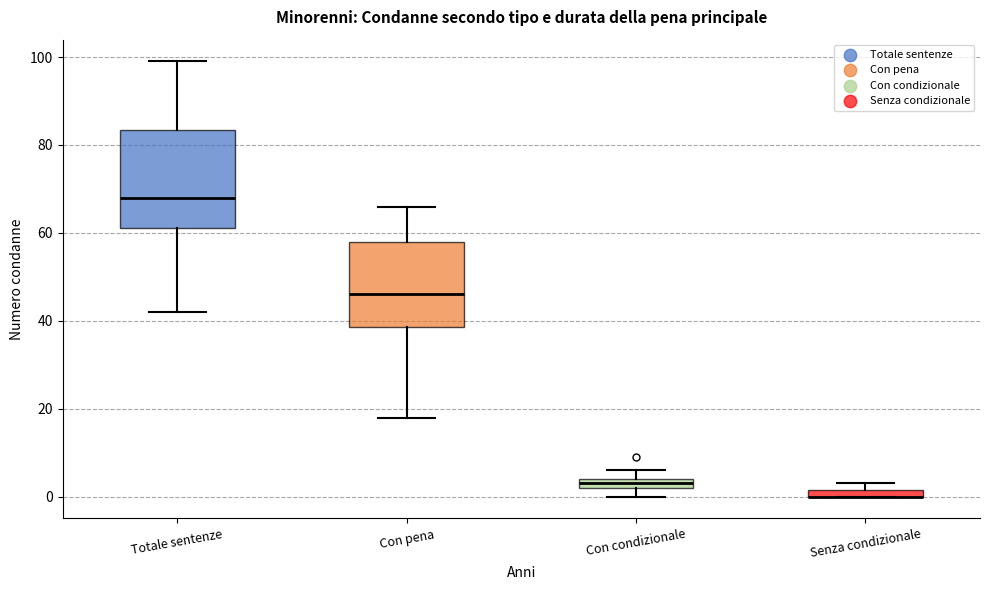

Where is the lower edge of the box for Senza condizionale on the y-axis? The values are not printed on the chart, so give them approximately, as read against the axis.

0